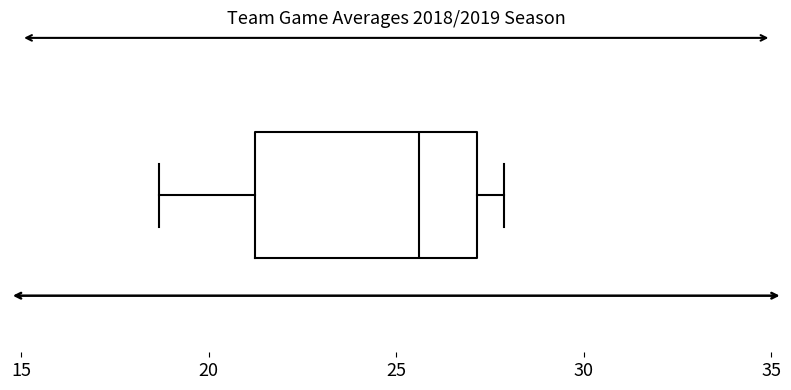

Transcribe this box plot: give where the median line is, the range the box spans, and where the two whiskers end, as read against the x-axis. The values are not printed on the chart, so give them approximately, as read against the axis.

median 25.5, box 21.0 to 27.0, whiskers 18.5 to 28.0